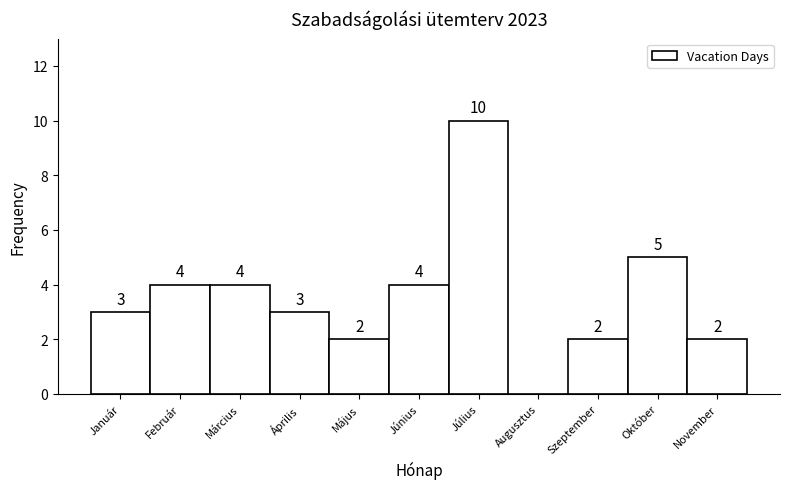

Reading left to right, transcribe all the data shown in this chart.

Január=3	Február=4	Március=4	Április=3	Május=2	Június=4	Július=10	Augusztus=0	Szeptember=2	Október=5	November=2